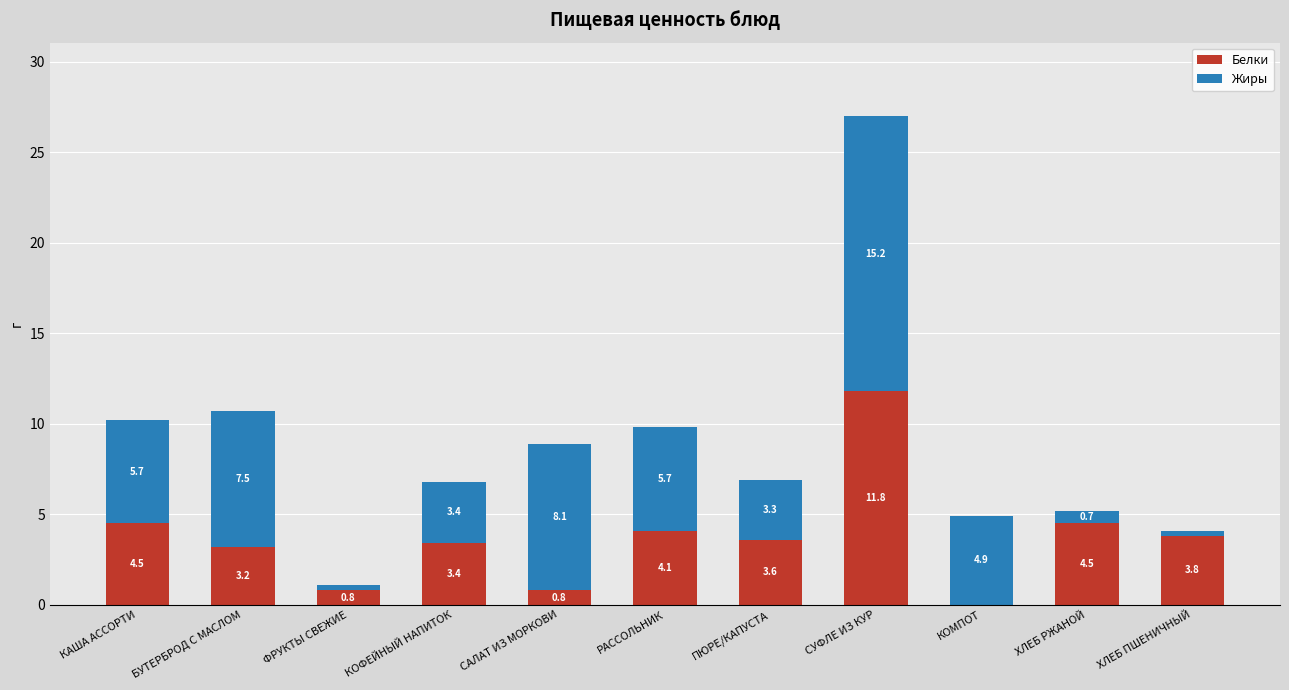

Are the bars grouped side by side (vs. stacked)?

No